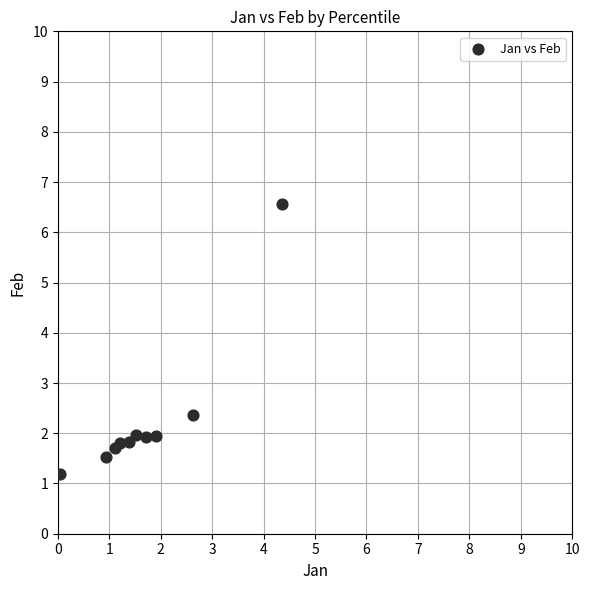

What is the range of X values (max minus min)?

4.3